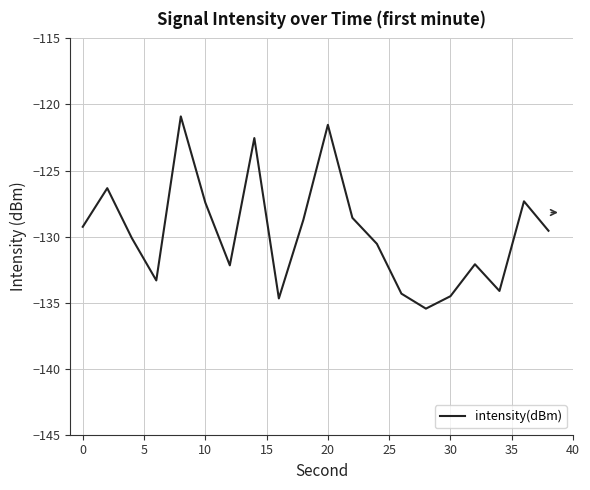

What is the maximum value shown in the chart?

-120.9